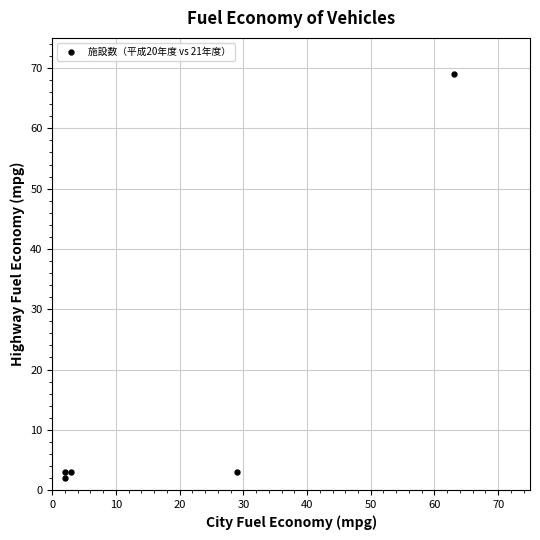

What is the range of X values (max minus min)?

61